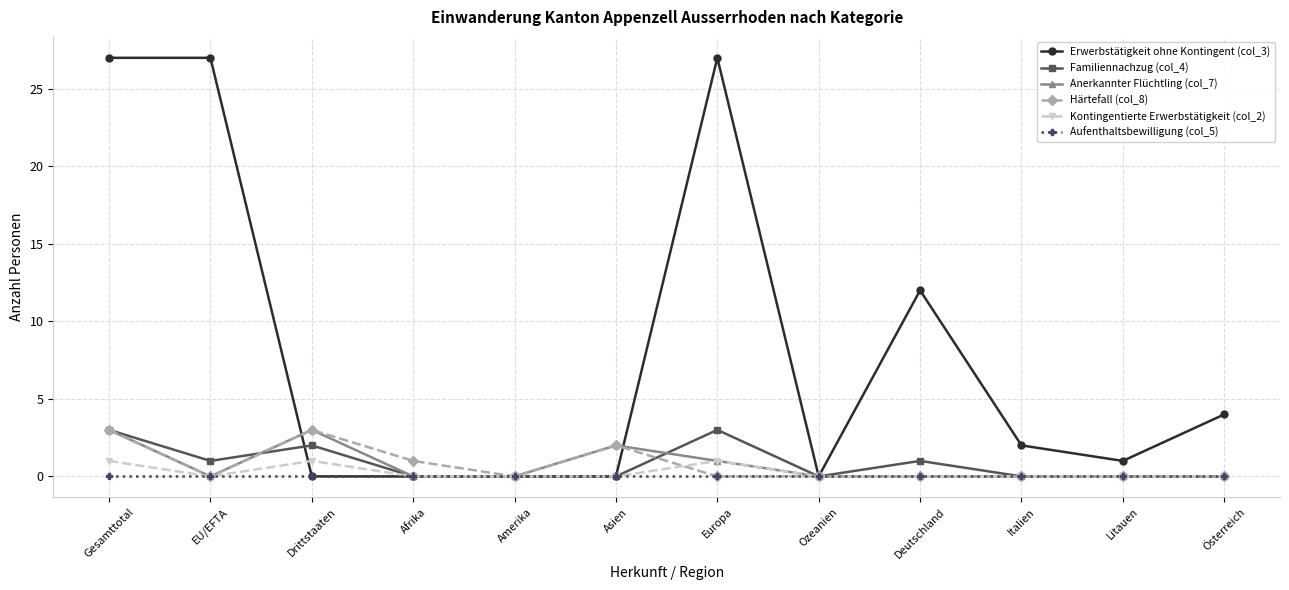

True or false: Familiennachzug (col_4) has a value of 5 at Gesamttotal.

False